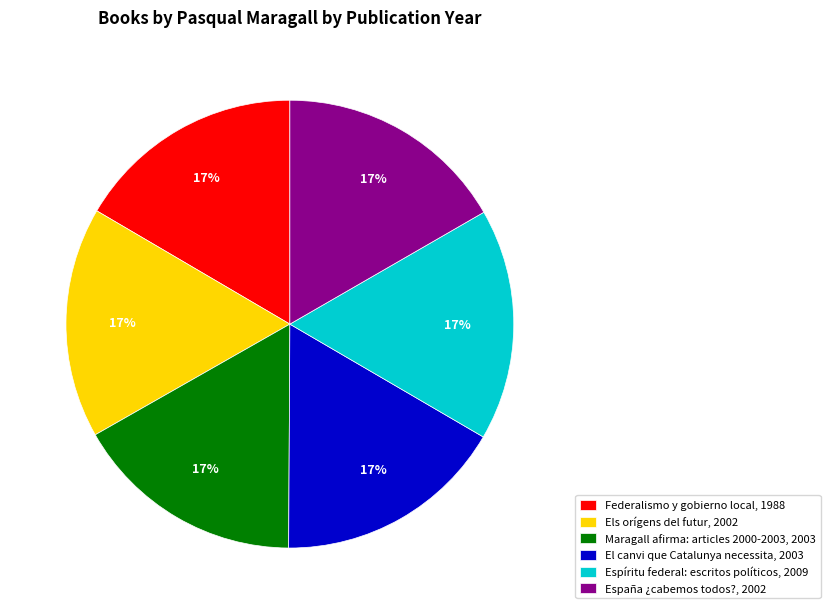

The El canvi que Catalunya necessita slice represents 28% of the pie. True or false?

False